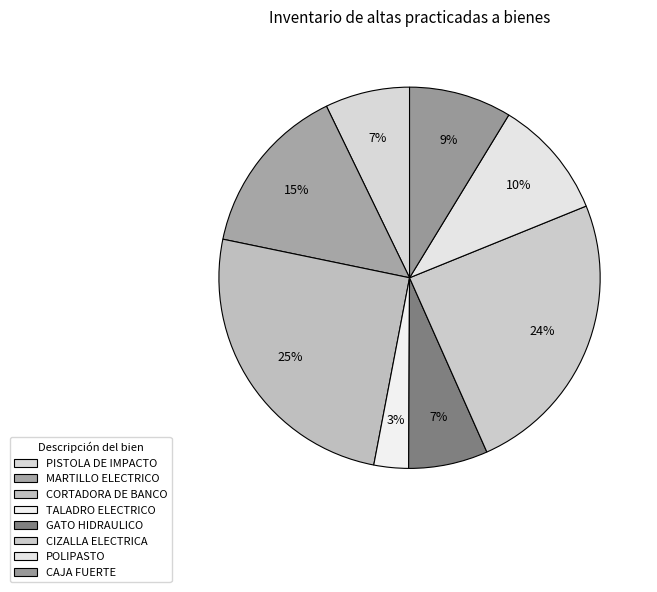

Is the sum of MARTILLO ELECTRICO and TALADRO ELECTRICO greater than half?

No